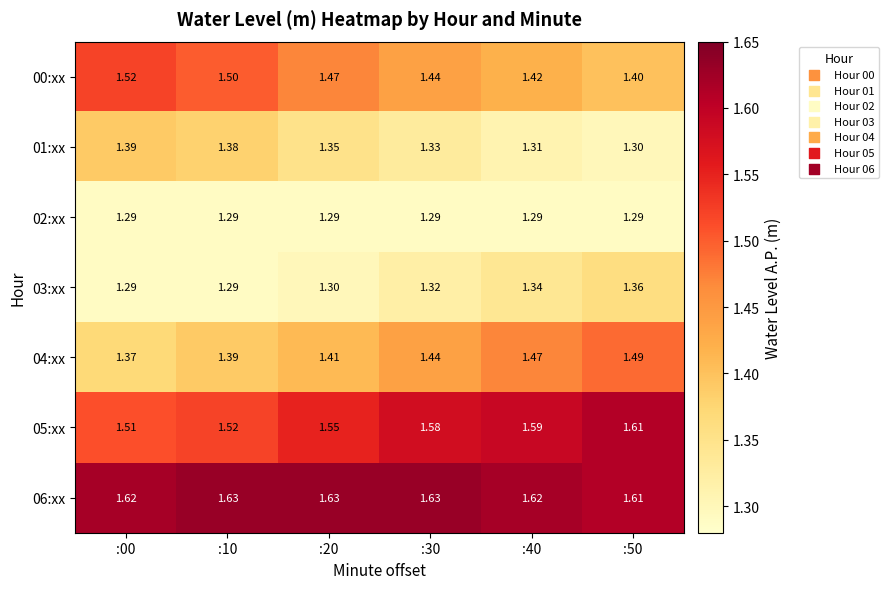

Is the value of 05:xx at :00 greater than the value of 00:xx at :30?

Yes